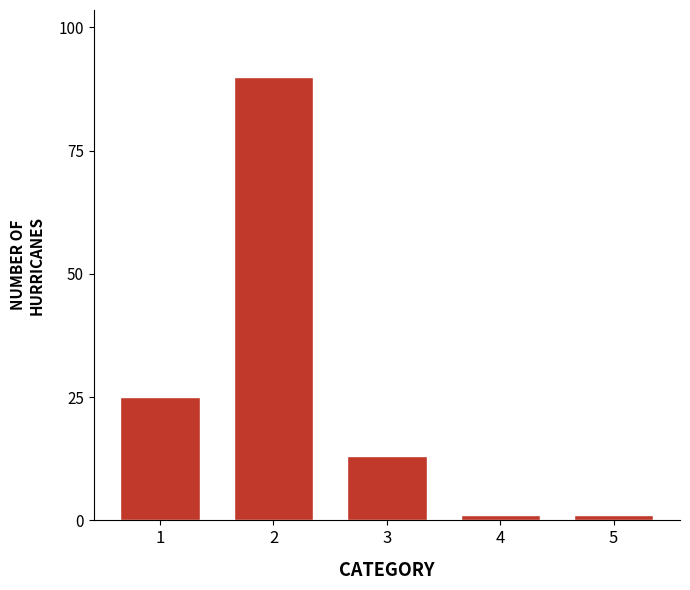

Reading left to right, transcribe all the data shown in this chart.

25	90	13	1	1